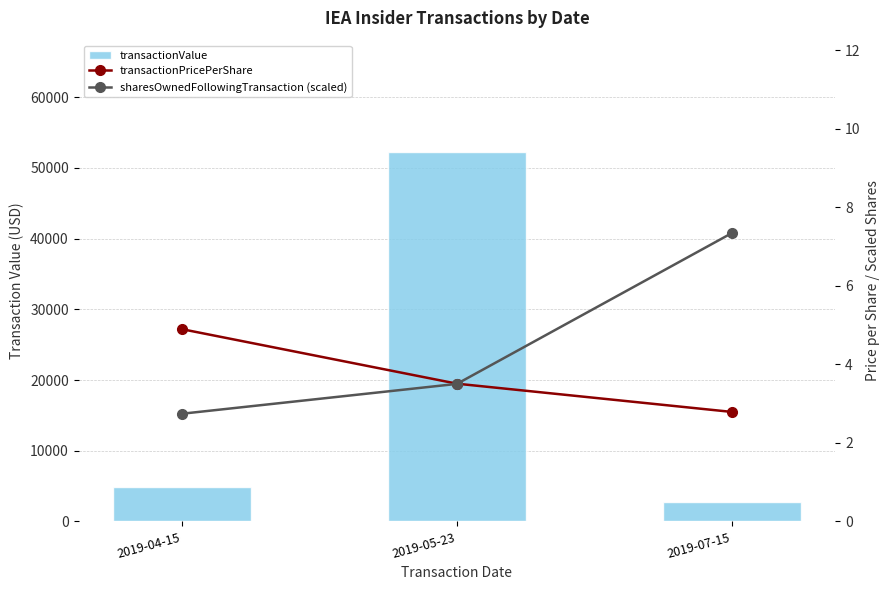

Which series changed the most between 2019-04-15 and 2019-05-23?

transactionValue